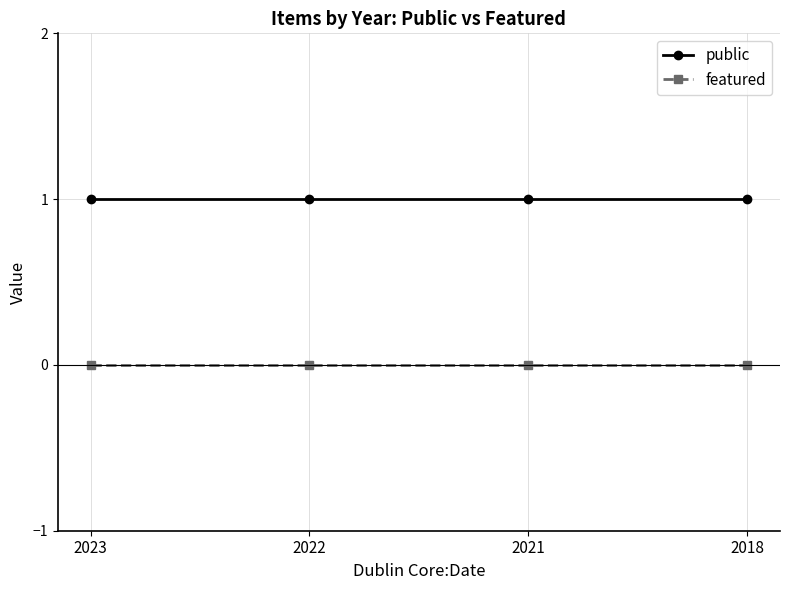

What is the value of the public point at the 4th from the left?

1